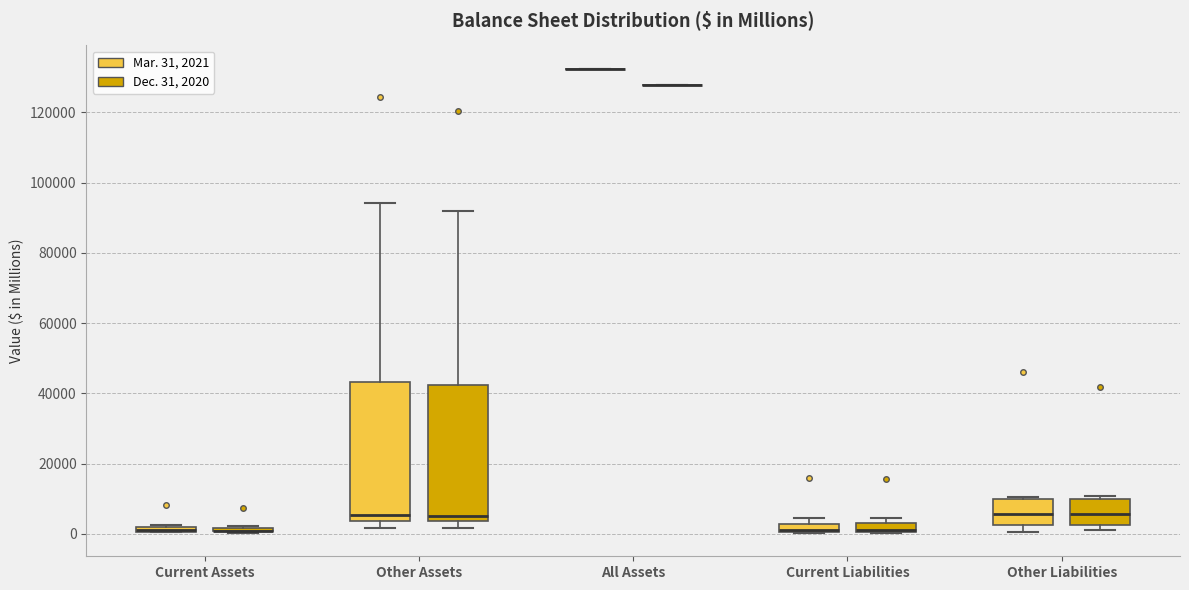

Where is the upper edge of the box for Current Liabilities (Dec. 31, 2020) on the y-axis? The values are not printed on the chart, so give them approximately, as read against the axis.

4000